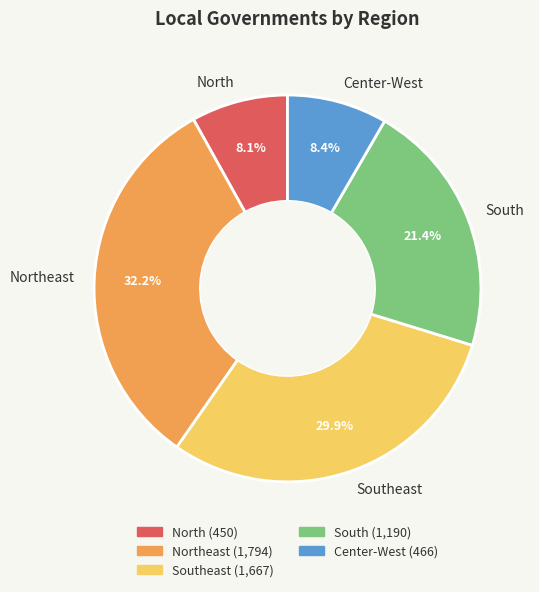

What portion of the pie excludes Center-West?

91.6%